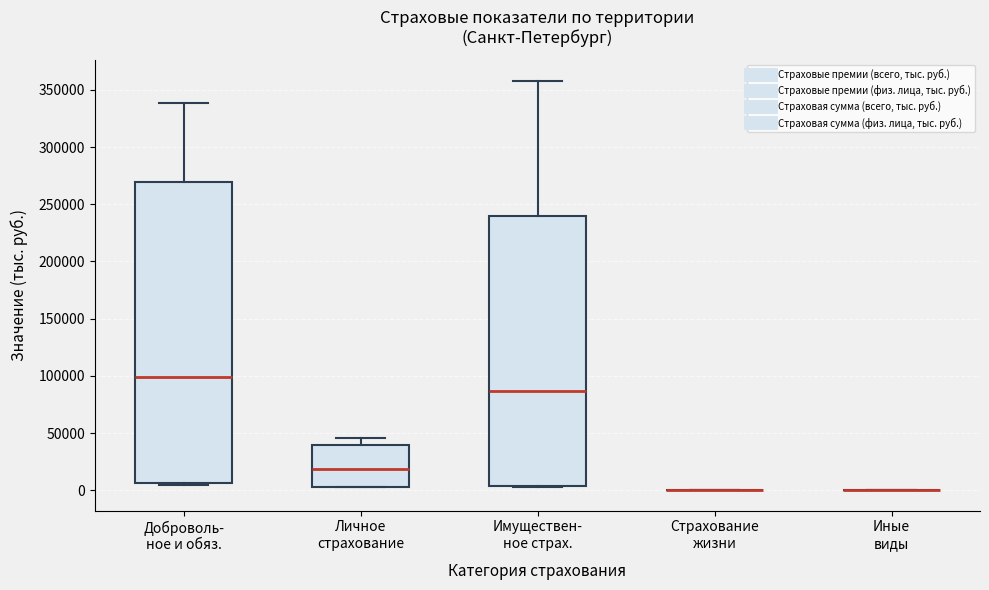

Reading left to right, read every box against the y-axis: the position of its median line, the range the box covers, and the ends of its whiskers. The values are not printed on the chart, so give them approximately, as read against the axis.

Доброволь- ное и обяз.: median 100000, box 5000 to 270000, whiskers 5000 to 340000
Личное страхование: median 20000, box 5000 to 40000, whiskers 5000 to 45000
Имуществен- ное страх.: median 85000, box 5000 to 240000, whiskers 5000 to 360000
Страхование жизни: box collapsed to a line at 0, whiskers 0 to 0
Иные виды: box collapsed to a line at 0, whiskers 0 to 0